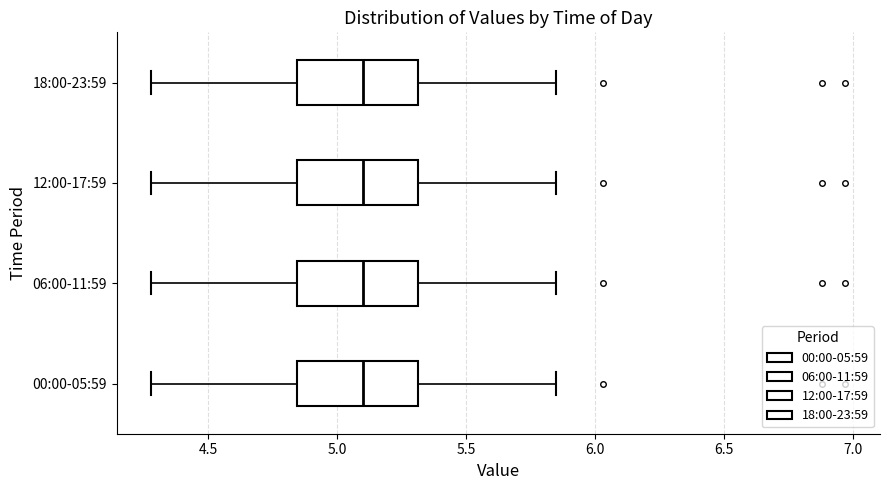

Reading bottom to top, read every box against the x-axis: the position of its median line, the range the box covers, and the ends of its whiskers. The values are not printed on the chart, so give them approximately, as read against the axis.

00:00-05:59: median 5.10, box 4.85 to 5.30, whiskers 4.30 to 5.85
06:00-11:59: median 5.10, box 4.85 to 5.30, whiskers 4.30 to 5.85
12:00-17:59: median 5.10, box 4.85 to 5.30, whiskers 4.30 to 5.85
18:00-23:59: median 5.10, box 4.85 to 5.30, whiskers 4.30 to 5.85